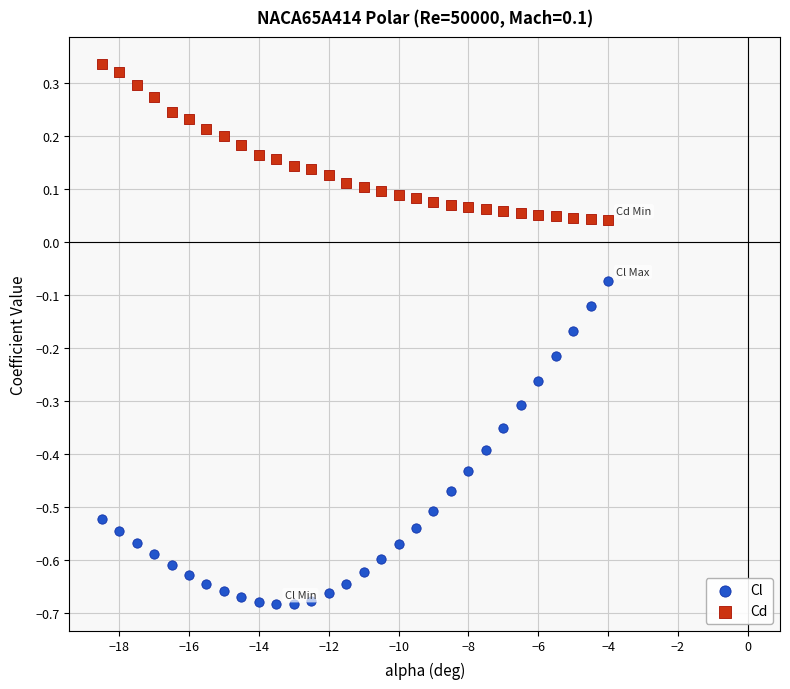

Which series has the largest Y range (max minus min)?

Cl